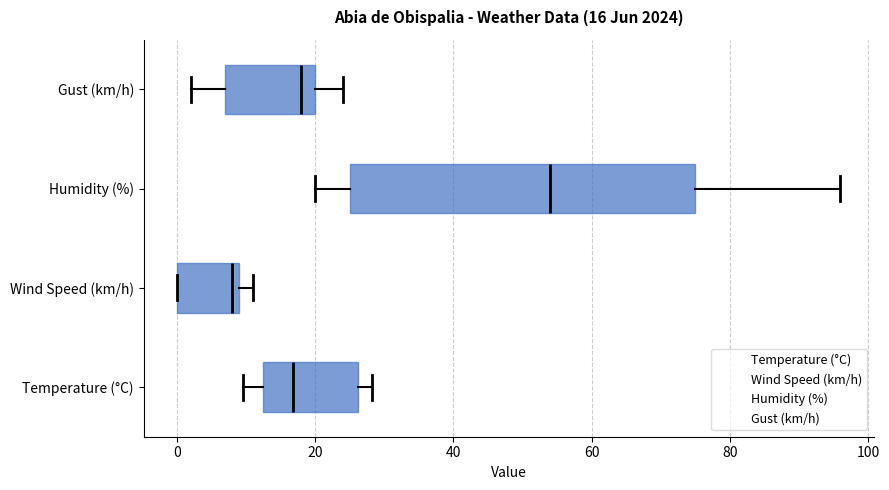

Comparing the boxes themselves (not the whiskers), which one is the widest?

Humidity (%)